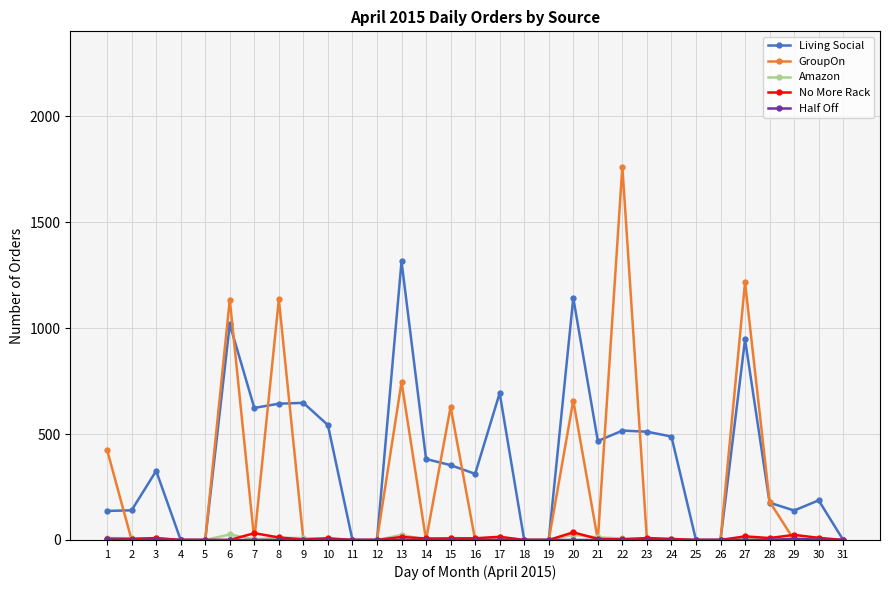

True or false: Amazon has more than 1 points higher than both neighbors.

True